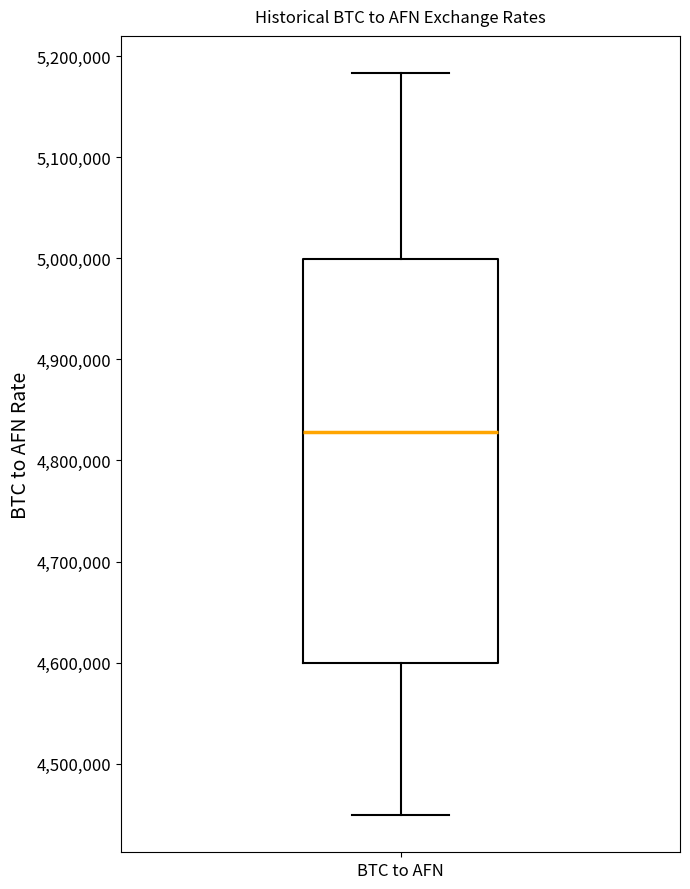

Read this box plot against the y-axis: the position of the median line, the range covered by the box, and the ends of both whiskers. The values are not printed on the chart, so give them approximately, as read against the axis.

median 4830000, box 4600000 to 5000000, whiskers 4450000 to 5180000